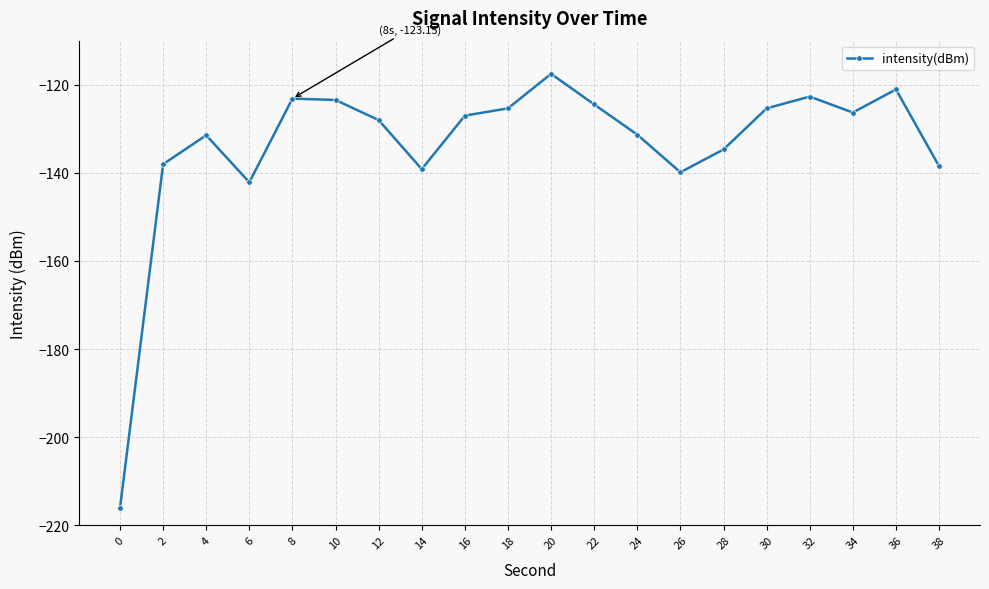

What is the sum of the values at 24 and 6?

-273.5